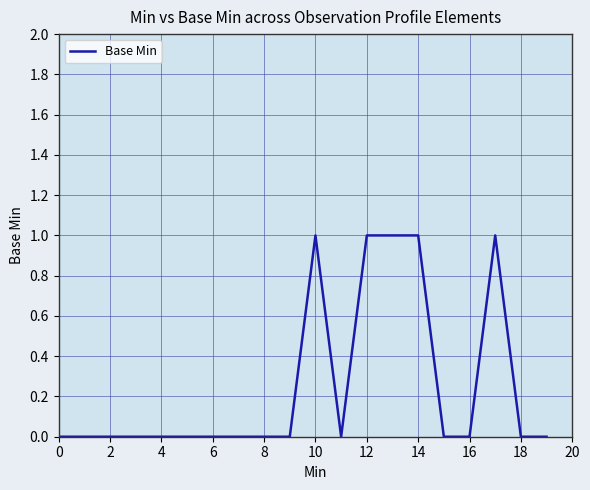

Count the values in the range 0 to 1.

20